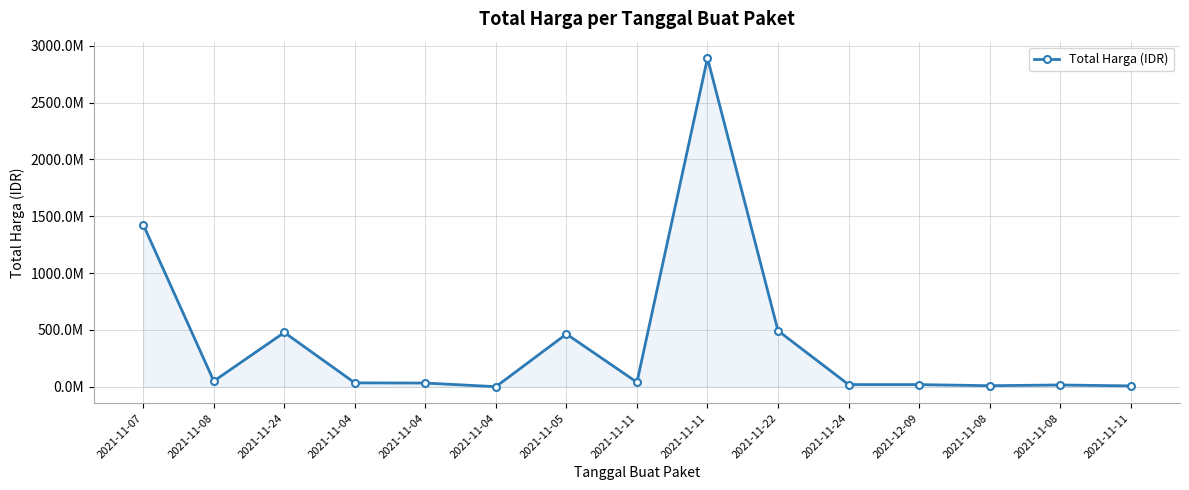

Is this an area chart (filled region under the line)?

Yes